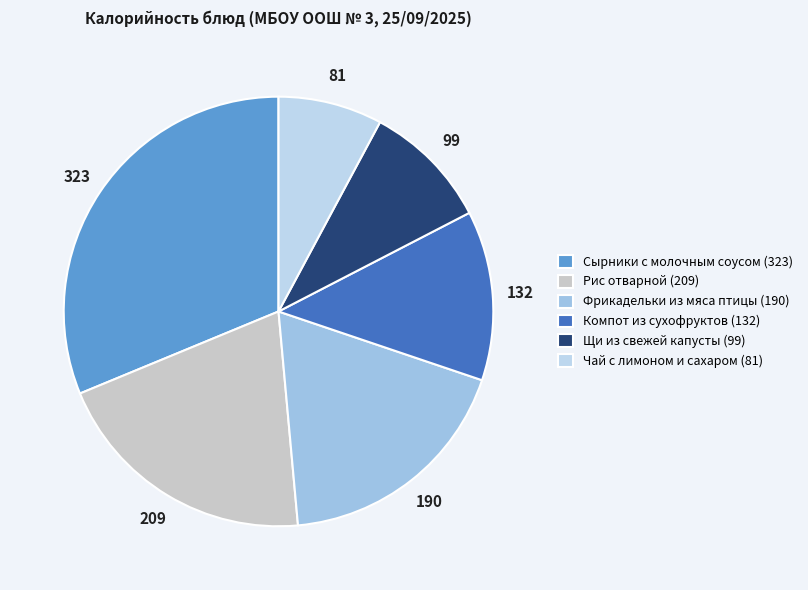

How many segments does this pie chart have?

6